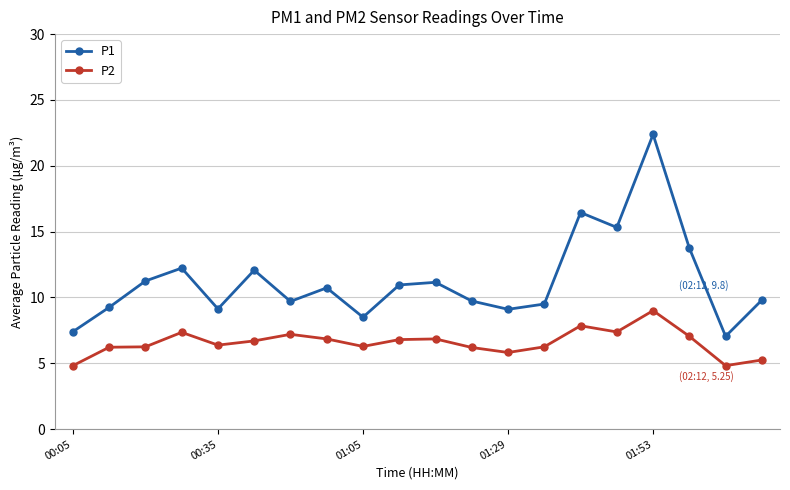

Which series has the largest total across all categories?

P1